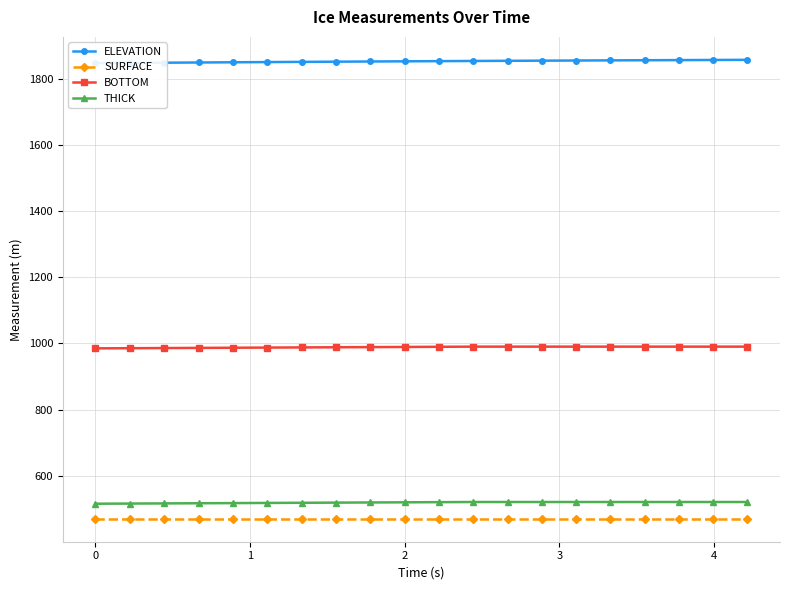

What is the value of the BOTTOM point at the 10th from the left?

989.4